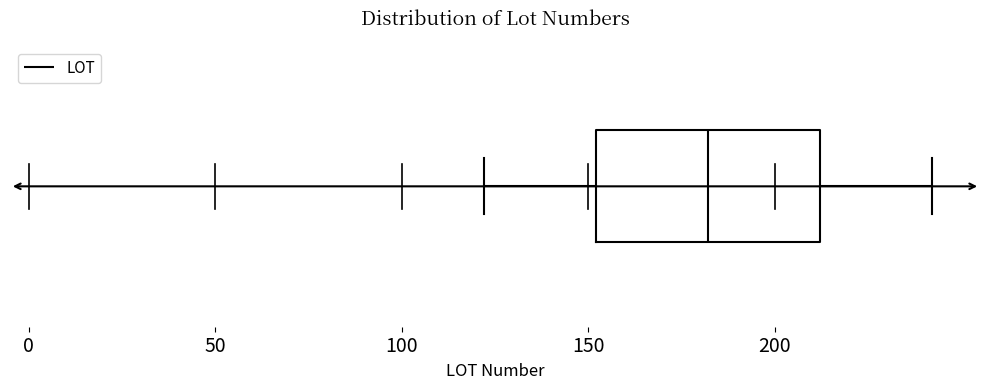

Where does the left whisker of the box end on the x-axis? The values are not printed on the chart, so give them approximately, as read against the axis.

120